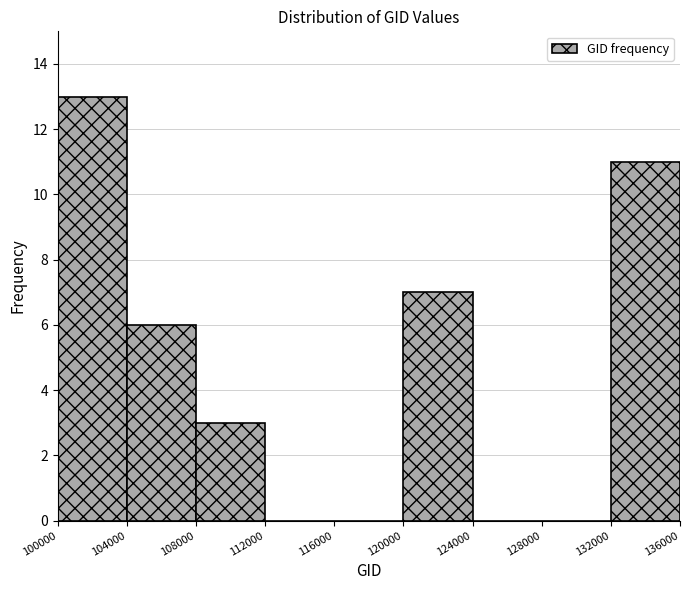

Reading left to right, list every bar in this chart as the range it spans on the x-axis followed by its height. The values are not printed on the chart, so give them approximately, as read against the axis.

100000 to 104000: 13
104000 to 108000: 6
108000 to 112000: 3
112000 to 116000: 0
116000 to 120000: 0
120000 to 124000: 7
124000 to 128000: 0
128000 to 132000: 0
132000 to 136000: 11